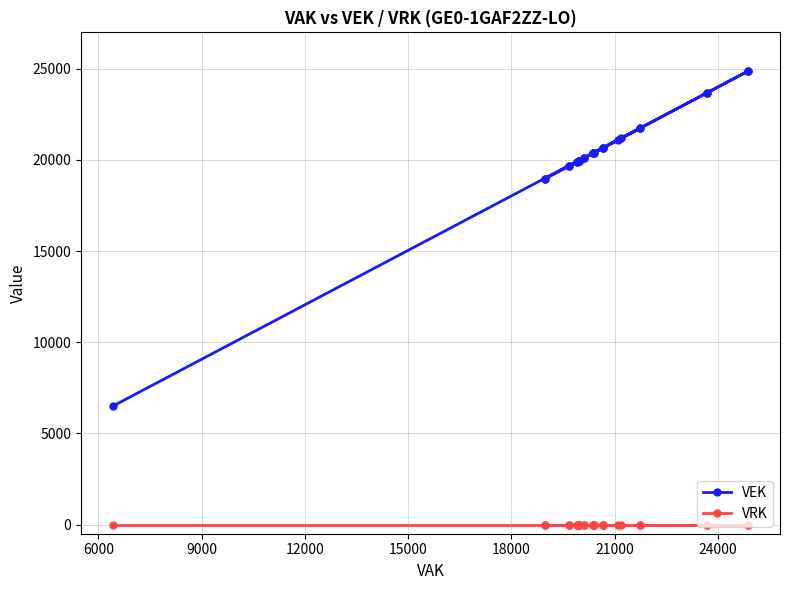

Is the value of VEK at 24000 greater than the value of VRK at 24?

Yes